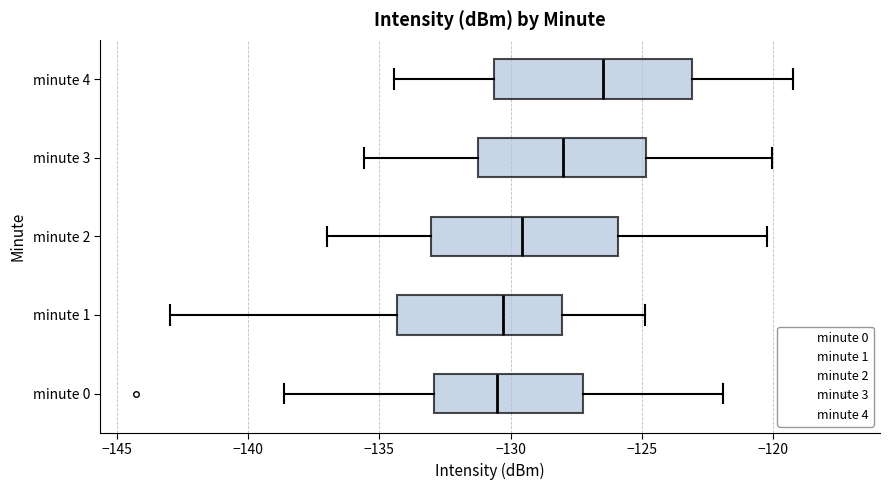

Reading bottom to top, transcribe this box plot: for each box, give where its median line is, the range the box spans, and where its two whiskers end, as read against the x-axis. The values are not printed on the chart, so give them approximately, as read against the axis.

minute 0: median -130.5, box -133.0 to -127.0, whiskers -138.5 to -122.0
minute 1: median -130.5, box -134.5 to -128.0, whiskers -143.0 to -125.0
minute 2: median -129.5, box -133.0 to -126.0, whiskers -137.0 to -120.0
minute 3: median -128.0, box -131.0 to -125.0, whiskers -135.5 to -120.0
minute 4: median -126.5, box -130.5 to -123.0, whiskers -134.5 to -119.0